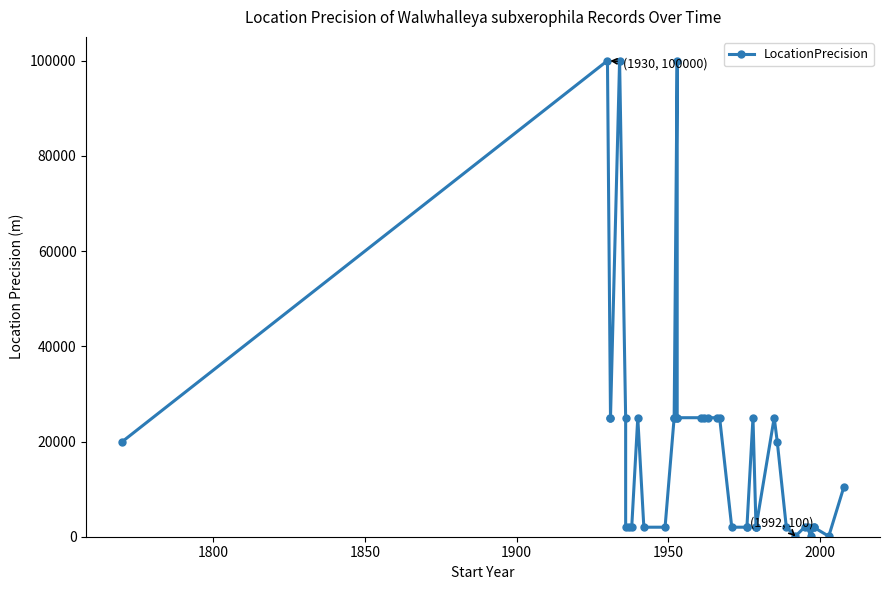

How many lines are shown in the chart?

1